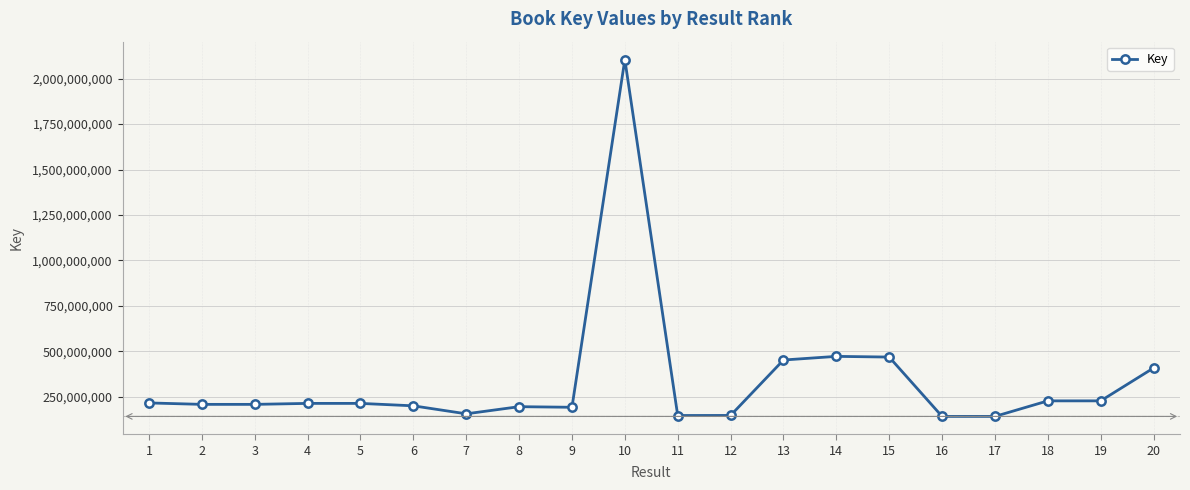

What is the ratio of the value at 8 to the value at 16?

1.4